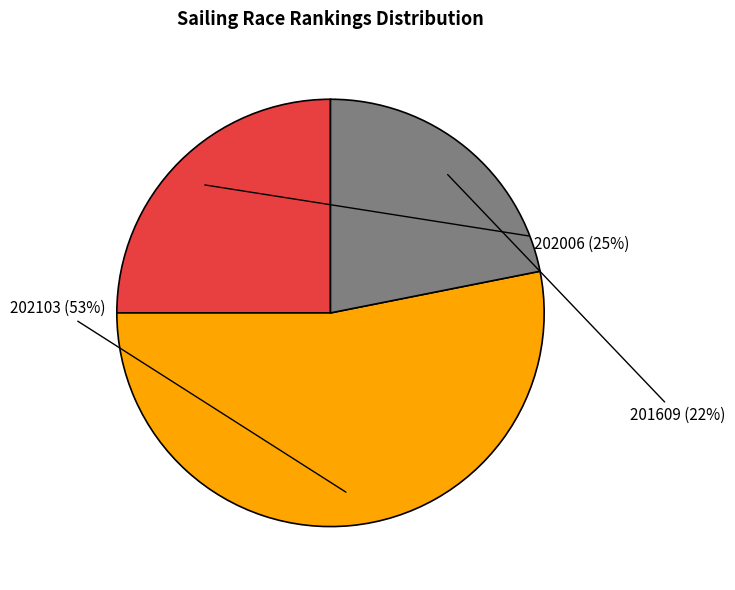

Which category has the smallest portion of the pie?

201609